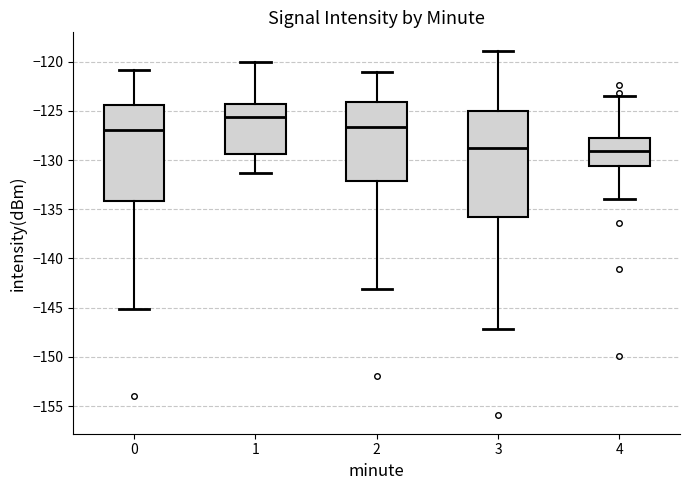

Which box is the tallest, from its lower edge to its upper edge?

3